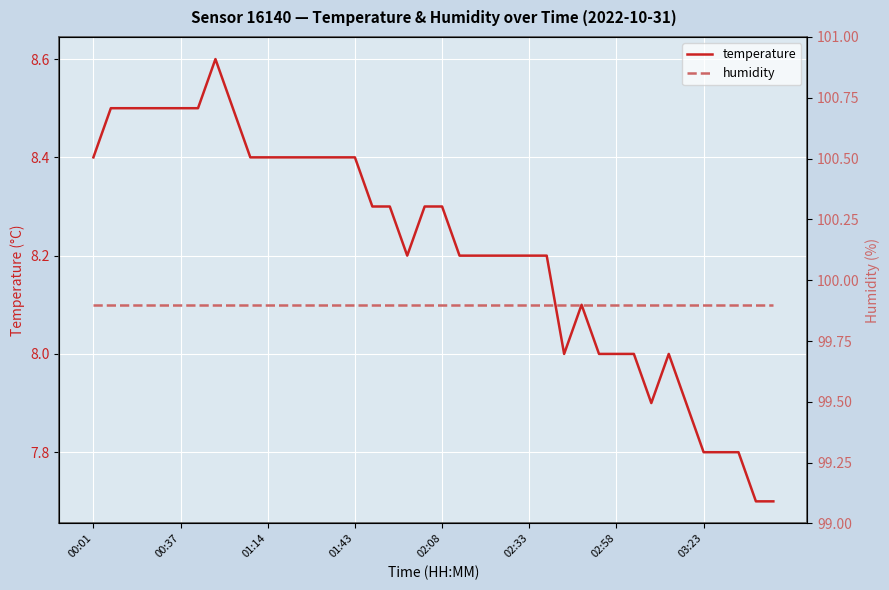

What is the highest value of the temperature series?

8.6